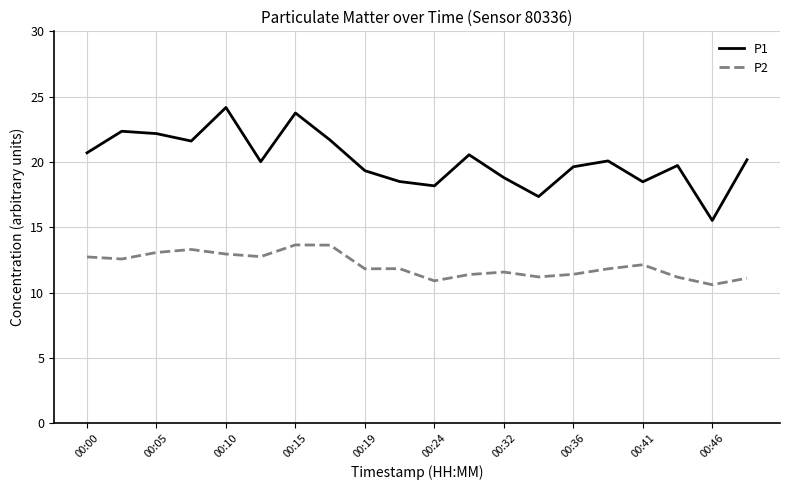

Which series has the widest spread of values?

P1